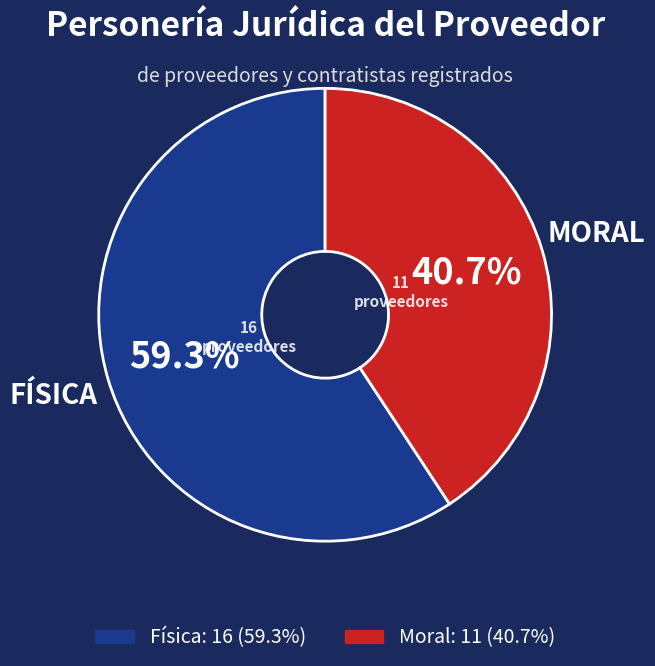

How many slices are in this pie chart?

2